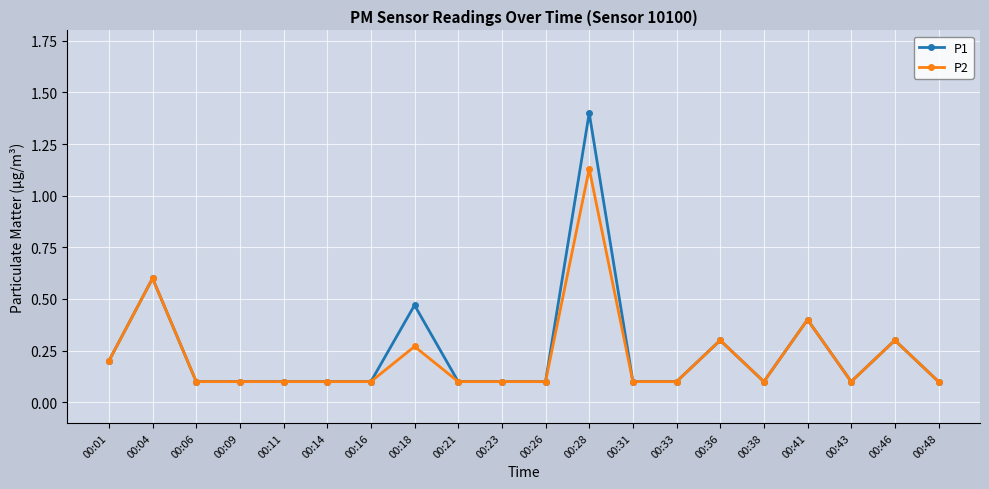

Is it true that P2 equals 0.1 at 00:11?

True